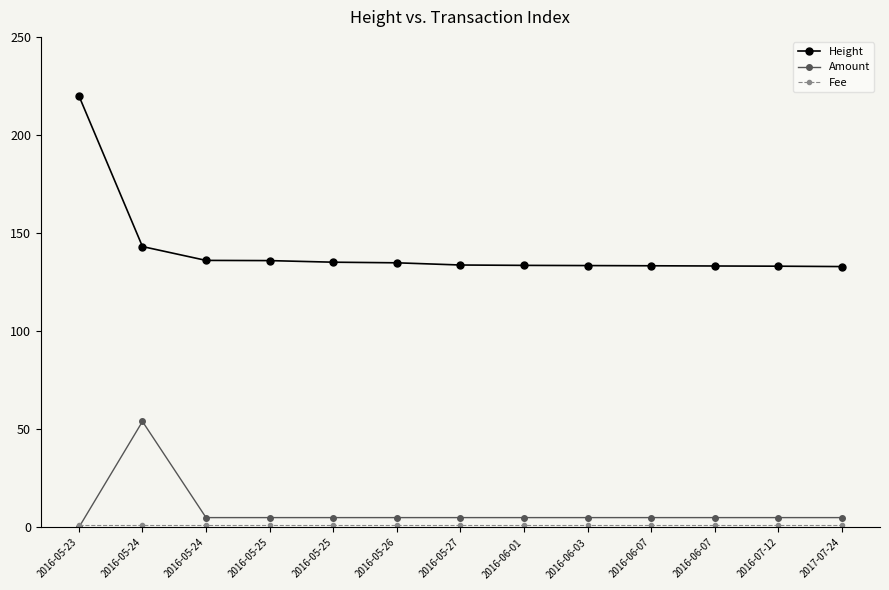

True or false: Fee and Height intersect in this chart.

False